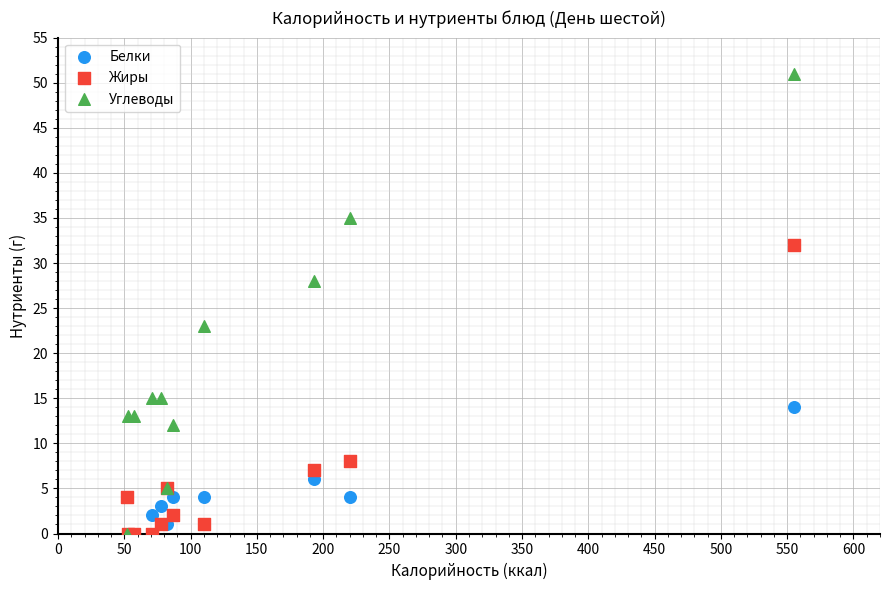

In the Углеводы series, what Y value is closest to 25?

23